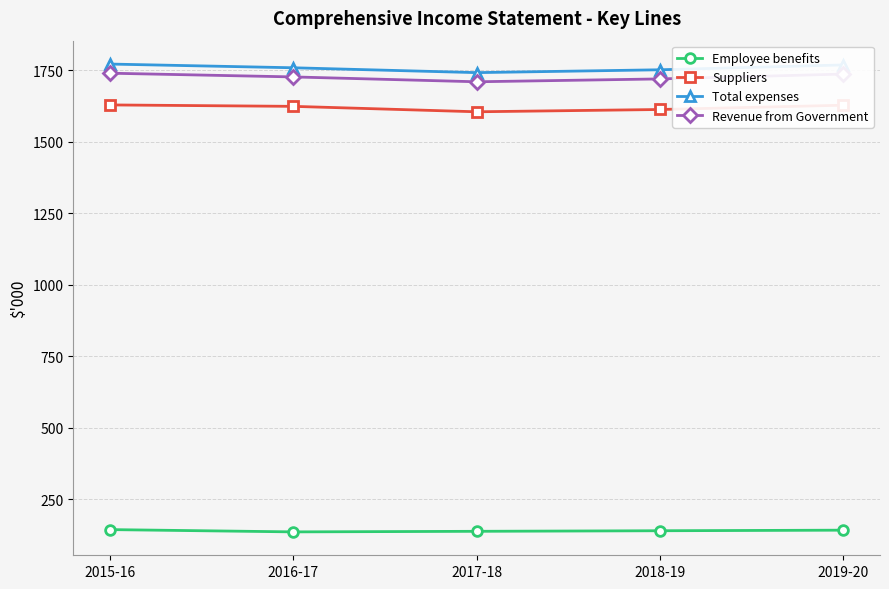

How many lines are shown in the chart?

4